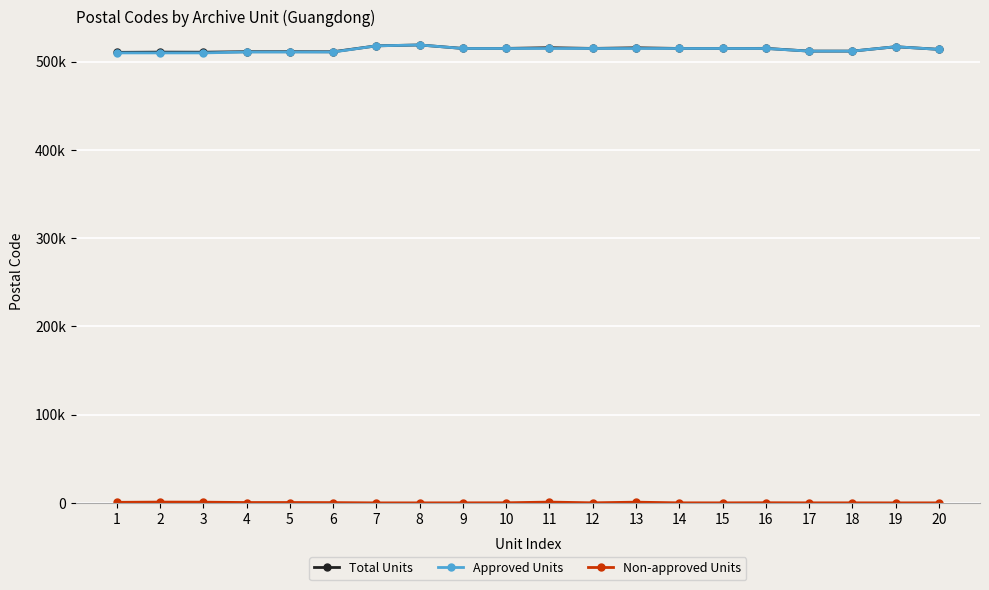

Does the chart have visible grid lines?

Yes